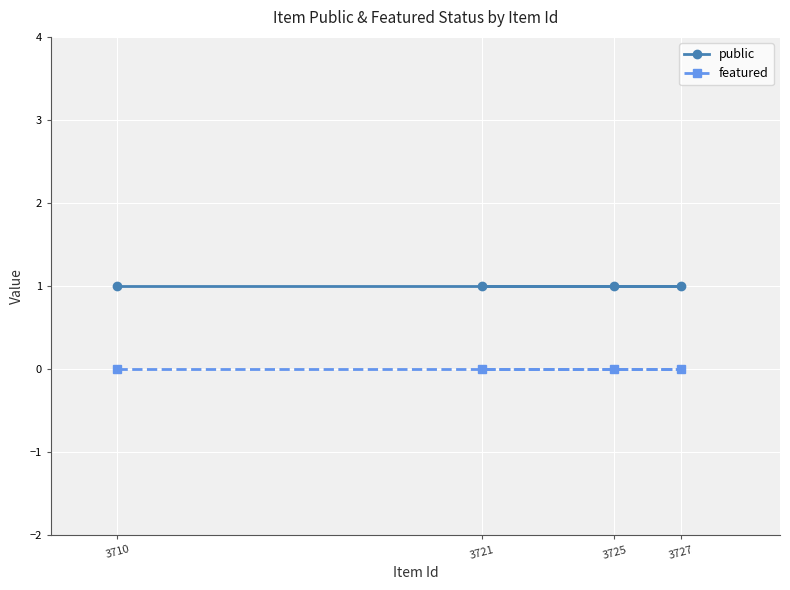

Reading right to left, list all the values displayed in this chart.

public: 1	1	1	1
featured: 0	0	0	0